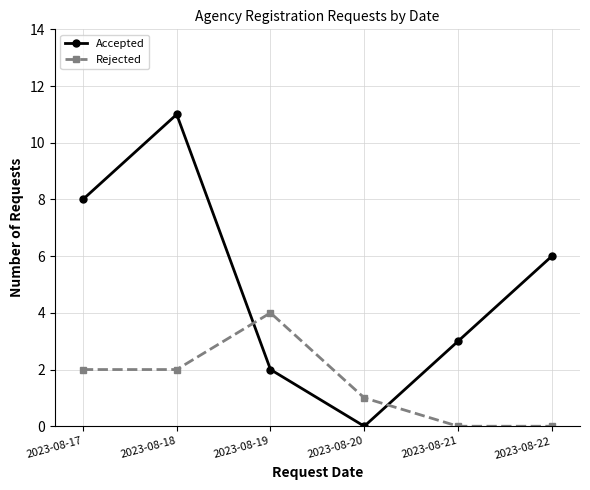

What is the greatest value displayed?

11